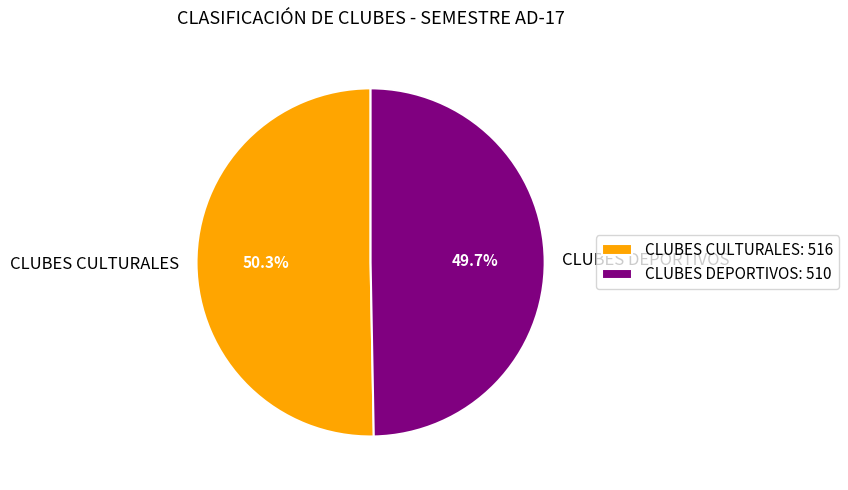

What percentage do CLUBES DEPORTIVOS and CLUBES CULTURALES together represent?

100.0%